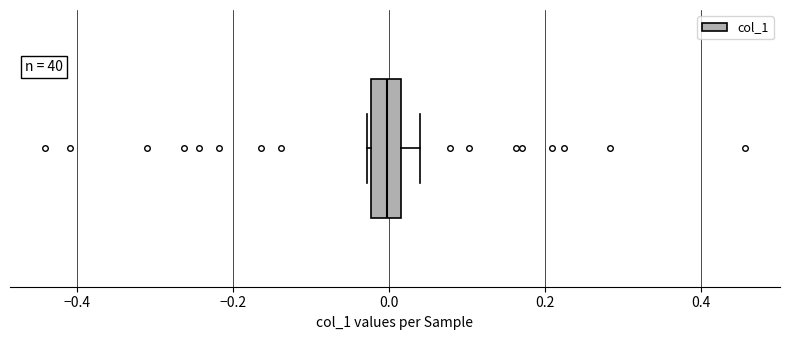

Where does the right whisker of the box end on the x-axis? The values are not printed on the chart, so give them approximately, as read against the axis.

0.04